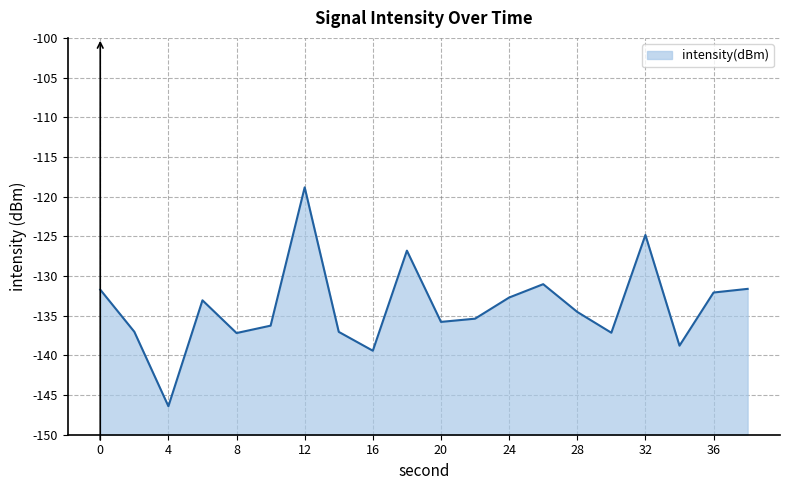

Does the chart have visible grid lines?

Yes